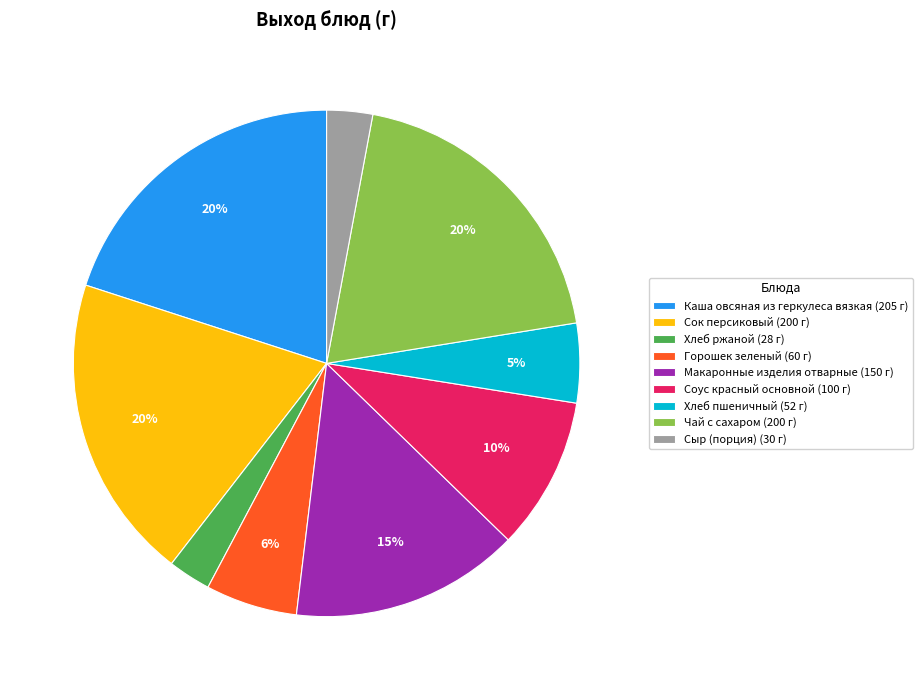

True or false: Горошек зеленый accounts for 1% of the total.

False